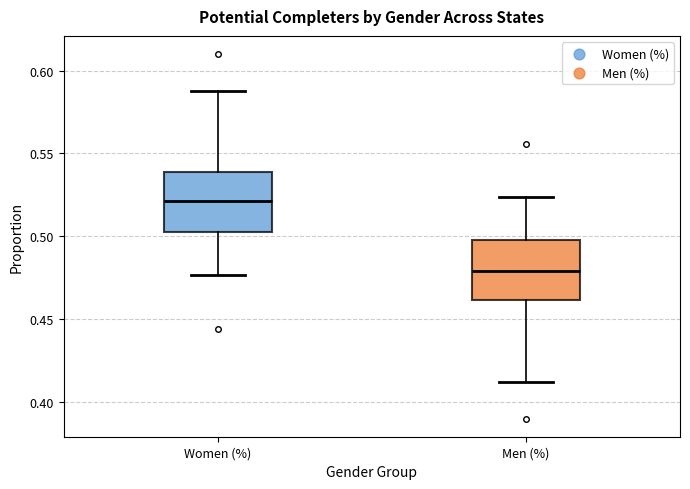

Where does the upper whisker of the box for Men (%) end on the y-axis? The values are not printed on the chart, so give them approximately, as read against the axis.

0.525